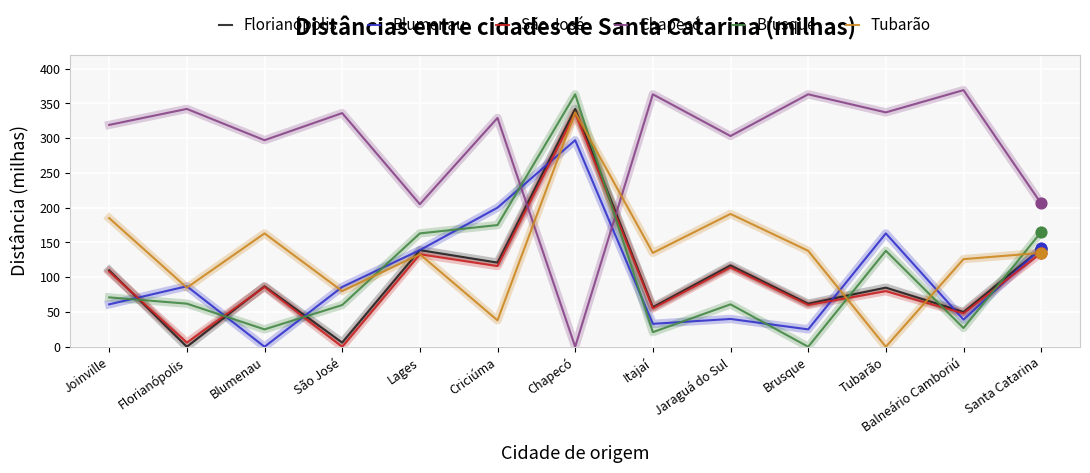

What is the highest value of the Chapecó series?

369